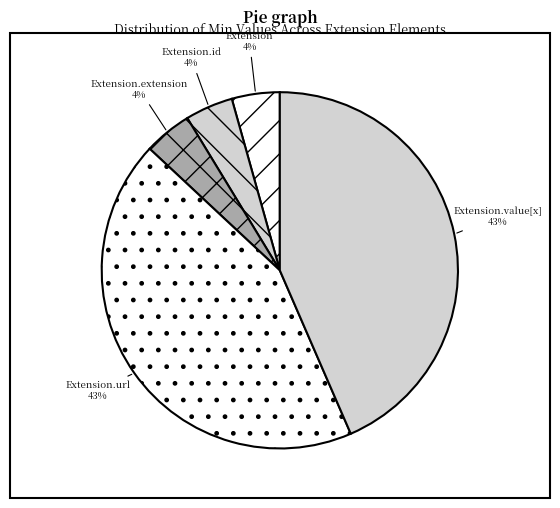

Combined, do Extension.extension and Extension.id account for over 50%?

No